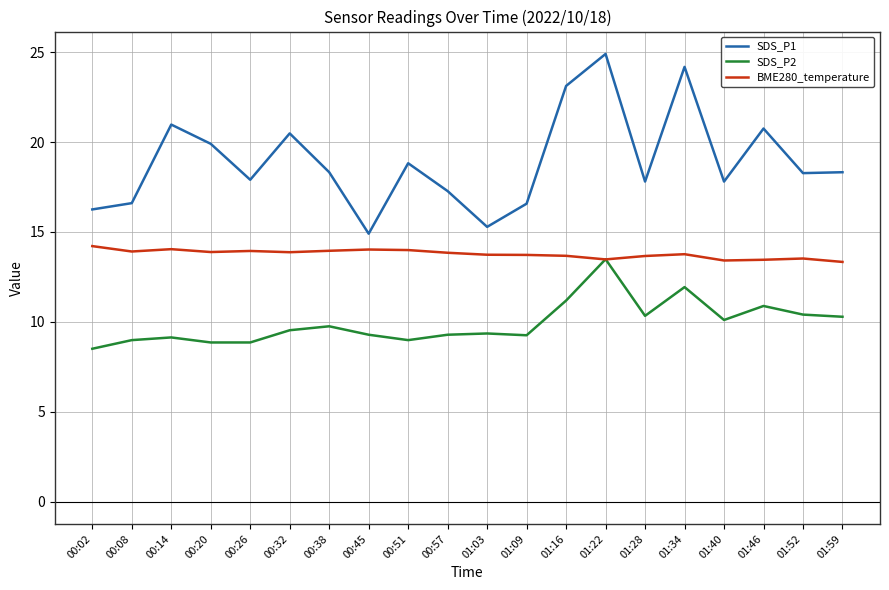

What is the average value of the SDS_P2 series?

9.9